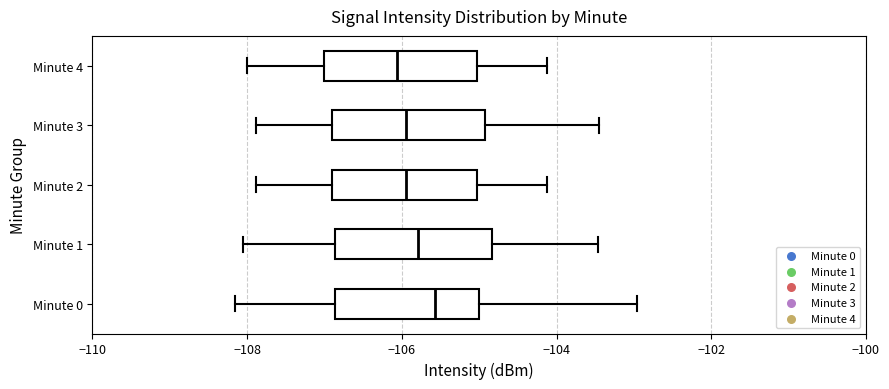

Reading bottom to top, transcribe this box plot: for each box, give where its median line is, the range the box spans, and where its two whiskers end, as read against the x-axis. The values are not printed on the chart, so give them approximately, as read against the axis.

Minute 0: median -105.6, box -106.8 to -105.0, whiskers -108.2 to -103.0
Minute 1: median -105.8, box -106.8 to -104.8, whiskers -108.0 to -103.4
Minute 2: median -106.0, box -106.8 to -105.0, whiskers -107.8 to -104.2
Minute 3: median -106.0, box -107.0 to -105.0, whiskers -107.8 to -103.4
Minute 4: median -106.0, box -107.0 to -105.0, whiskers -108.0 to -104.2